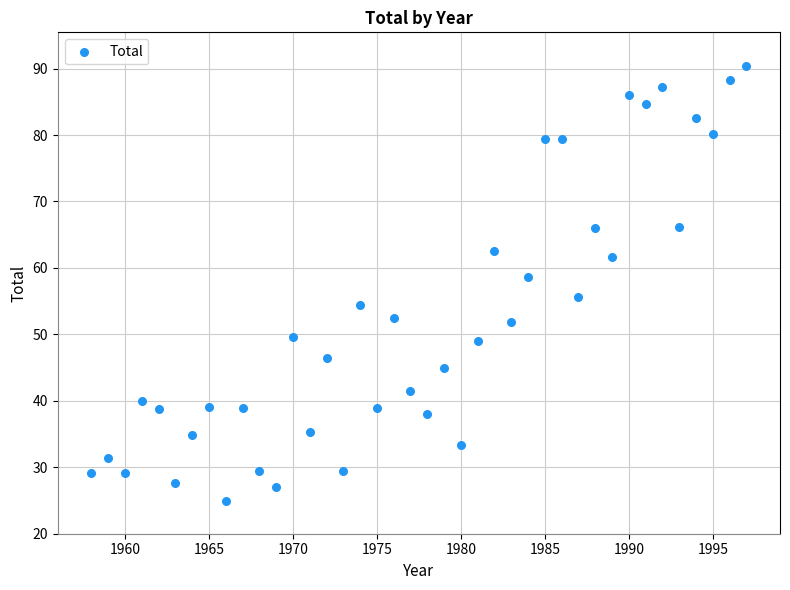

What is the range of X values (max minus min)?

39.0